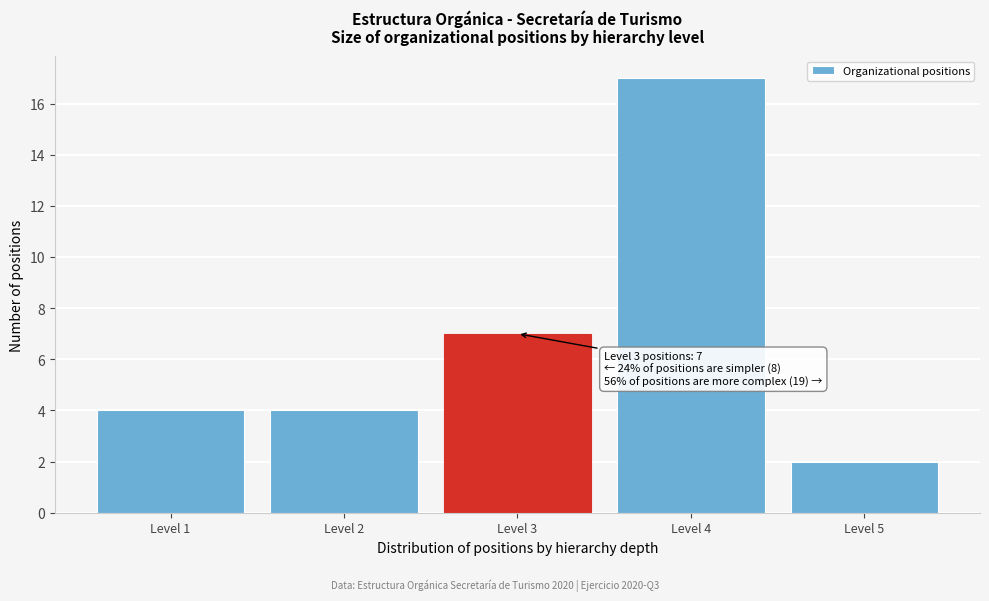

Reading right to left, transcribe all the data shown in this chart.

Level 5=2	Level 4=17	Level 3=7	Level 2=4	Level 1=4